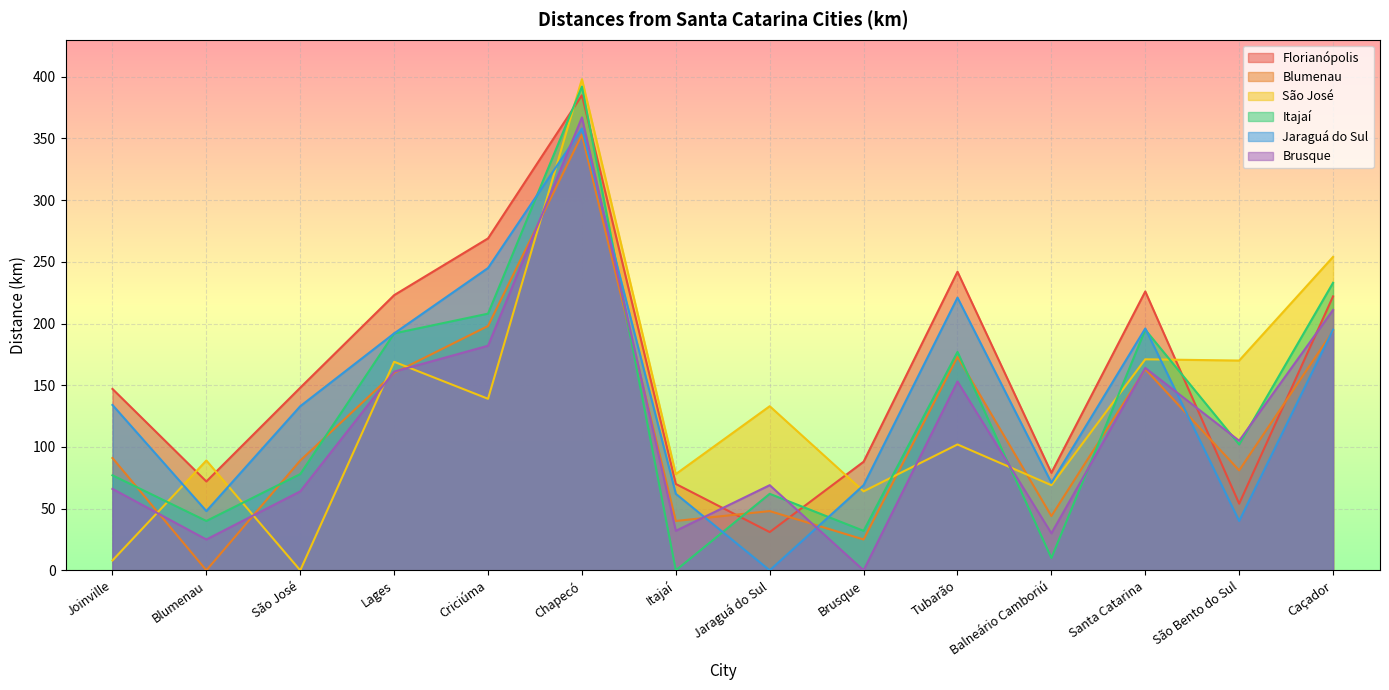

How many positive values does the São José series have?

13